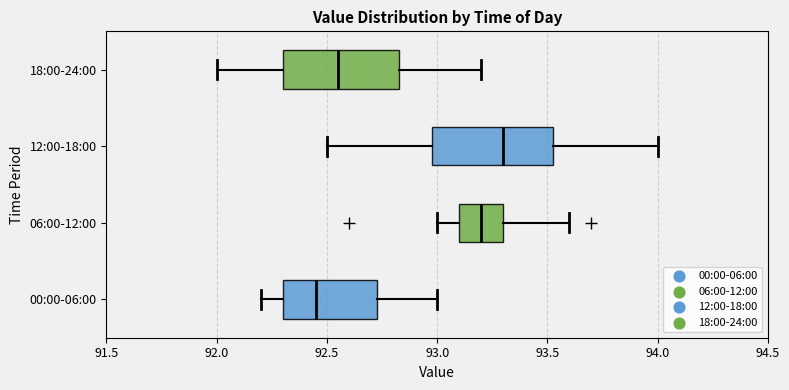

Where does the median line of the box for 00:00-06:00 sit on the x-axis? The values are not printed on the chart, so give them approximately, as read against the axis.

92.45